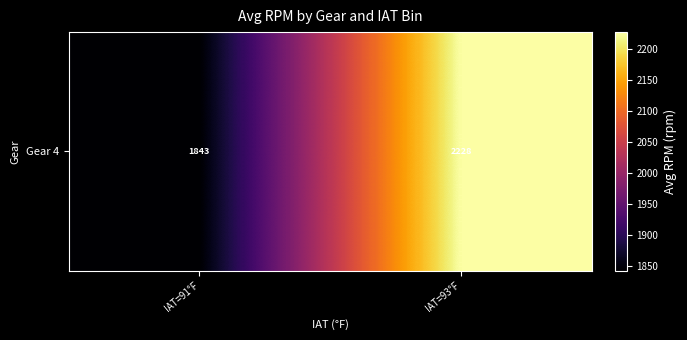

At which category does the chart reach its peak across all series?

IAT=93°F